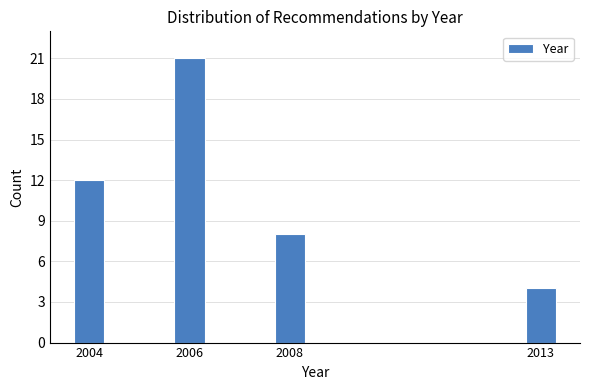

Reading left to right, transcribe all the data shown in this chart.

12	21	8	4